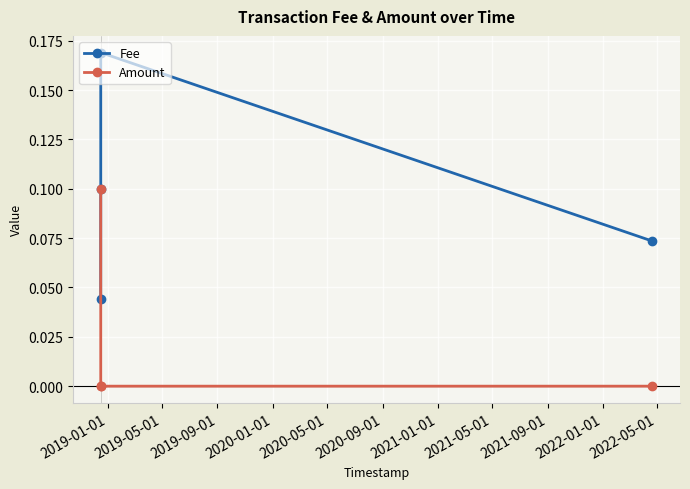

Which series has the largest range (max minus min)?

Fee